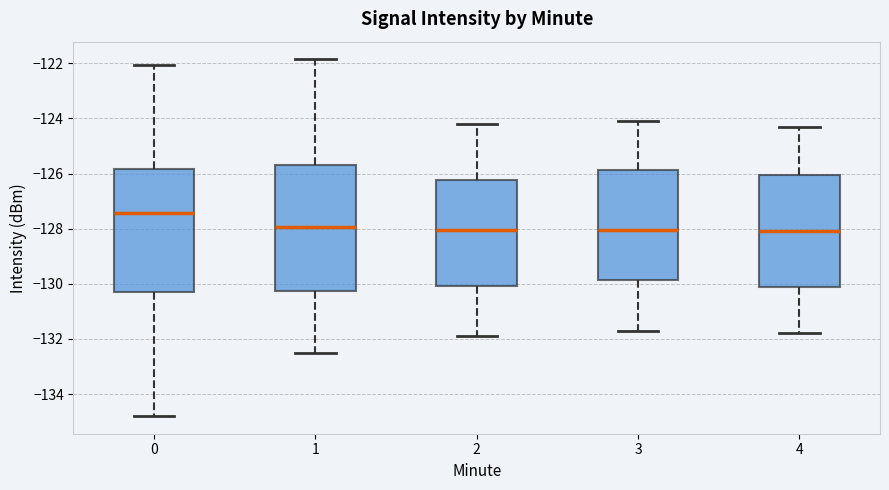

Reading left to right, read every box against the y-axis: the position of its median line, the range the box covers, and the ends of its whiskers. The values are not printed on the chart, so give them approximately, as read against the axis.

0: median -127.4, box -130.2 to -125.8, whiskers -134.8 to -122.0
1: median -128.0, box -130.2 to -125.6, whiskers -132.4 to -121.8
2: median -128.0, box -130.0 to -126.2, whiskers -131.8 to -124.2
3: median -128.0, box -129.8 to -125.8, whiskers -131.6 to -124.0
4: median -128.0, box -130.2 to -126.0, whiskers -131.8 to -124.2